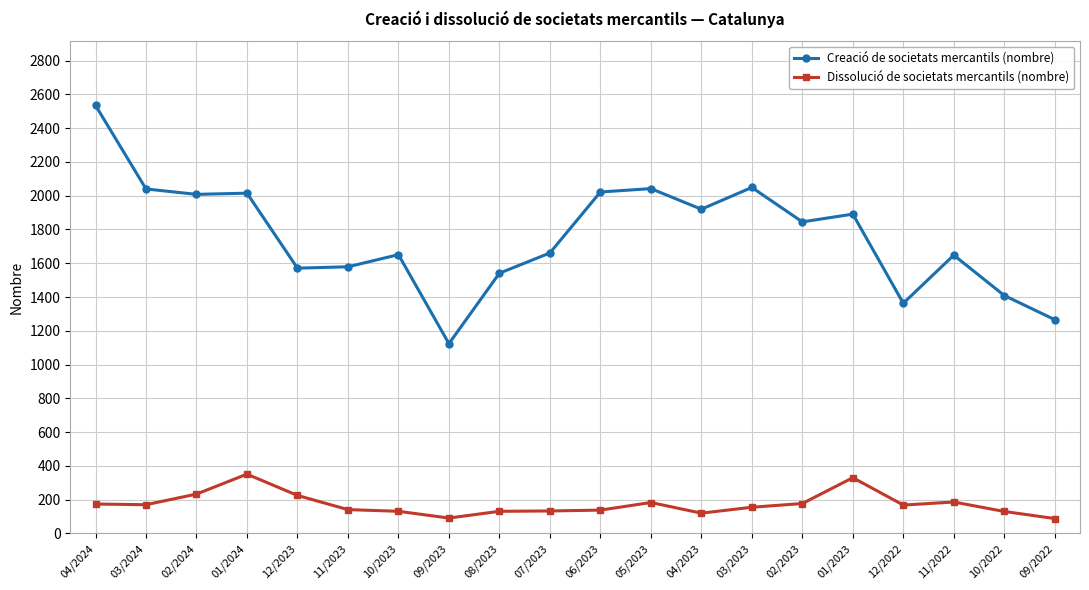

At 05/2023, list the series in order from largest to smallest.

Creació de societats mercantils (nombre), Dissolució de societats mercantils (nombre)